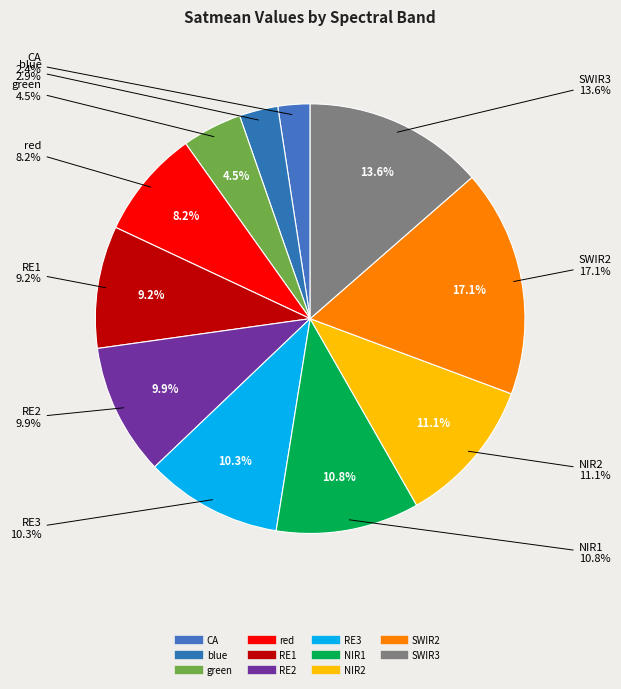

How many slices are in this pie chart?

11